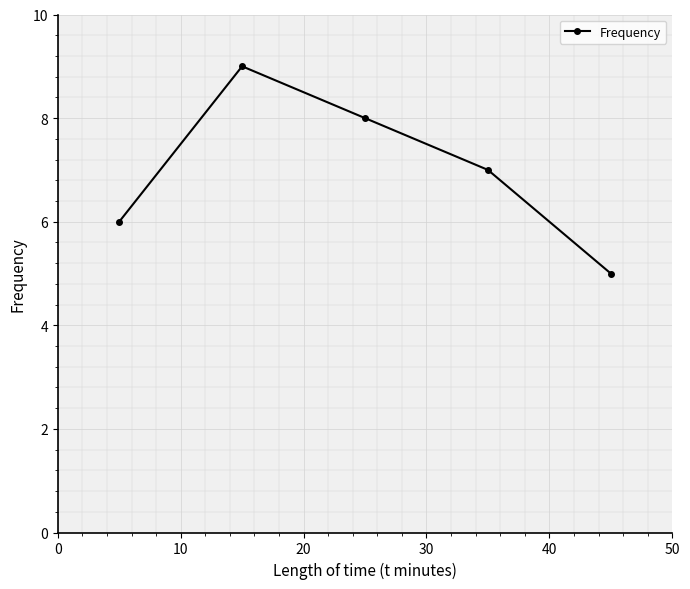

Reading right to left, extract all data points from this chart.

5	7	8	9	6